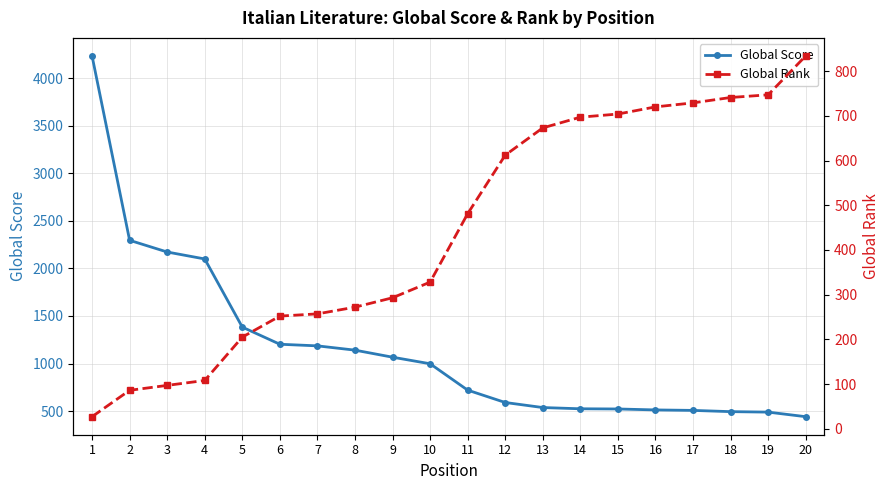

What is the sum of all Global Rank values?

8863